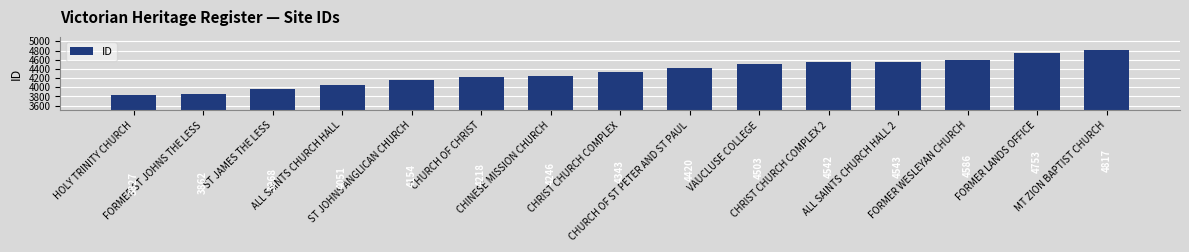

What is the greatest value displayed?

4817